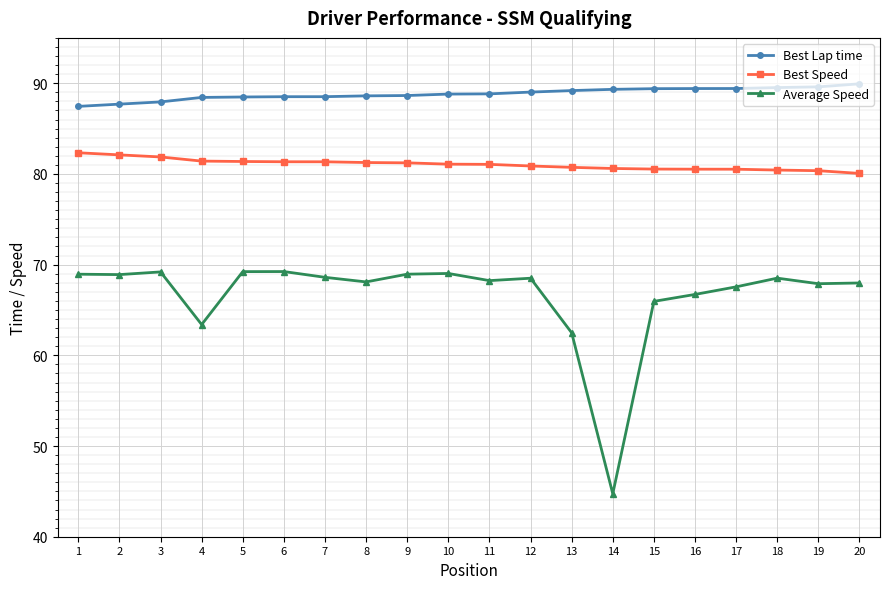

Where is Average Speed nearest to the value 56?

13